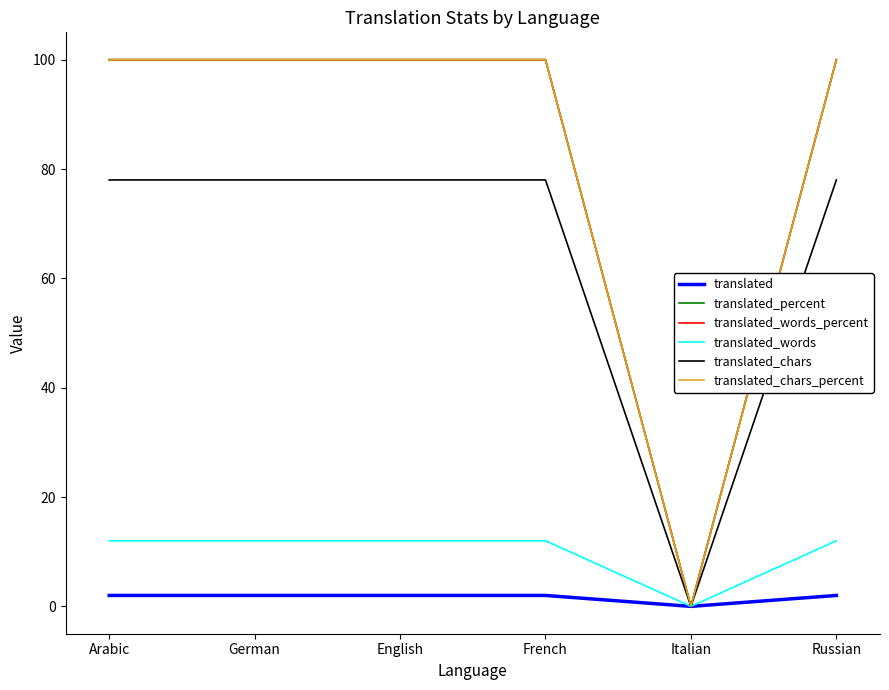

Does the chart have visible grid lines?

No